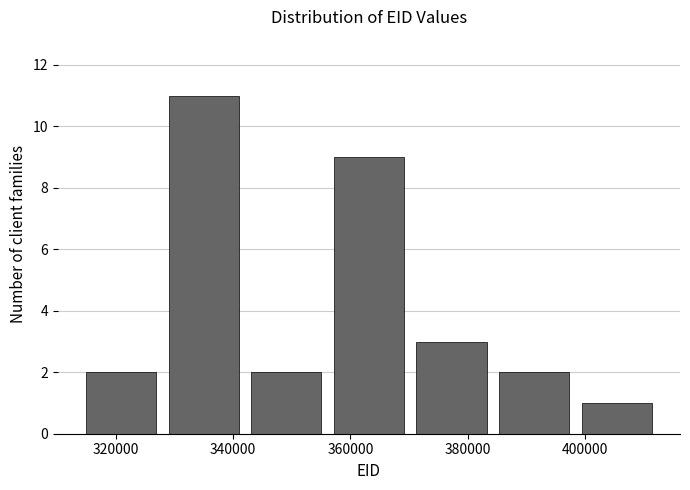

Which range on the x-axis has the tallest bar?

328000 to 342000